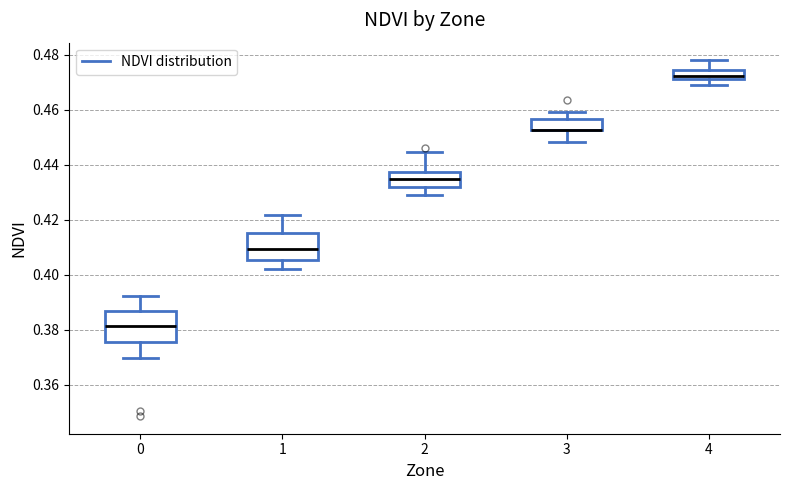

Where does the upper whisker of the box at x = 4 end on the y-axis? The values are not printed on the chart, so give them approximately, as read against the axis.

0.478